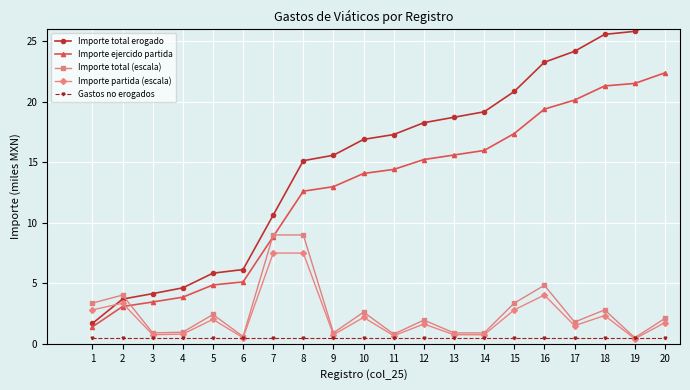

Read the Importe ejercido partida value at 6.

5.1